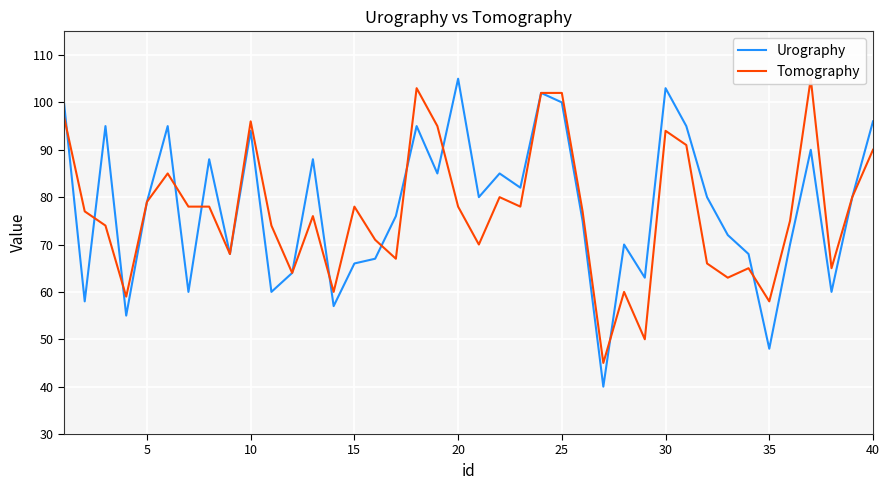

Which series has the widest spread of values?

Urography